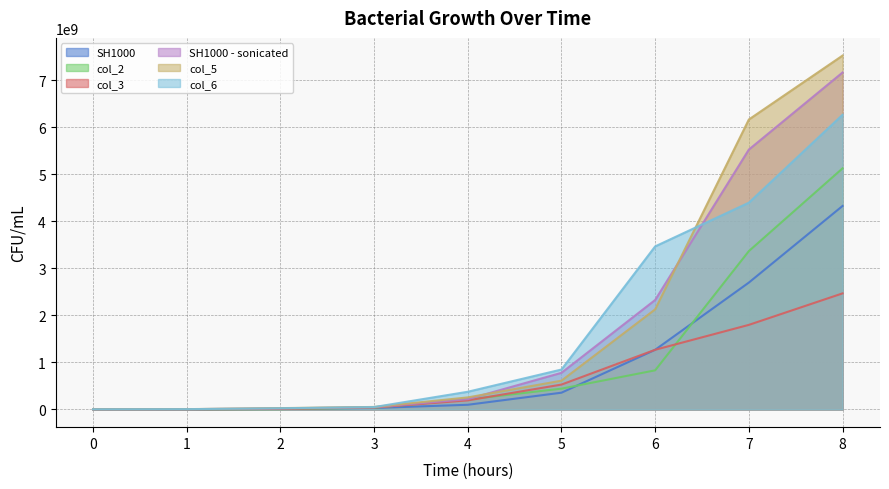

True or false: col_3 and col_6 cross at least once.

False